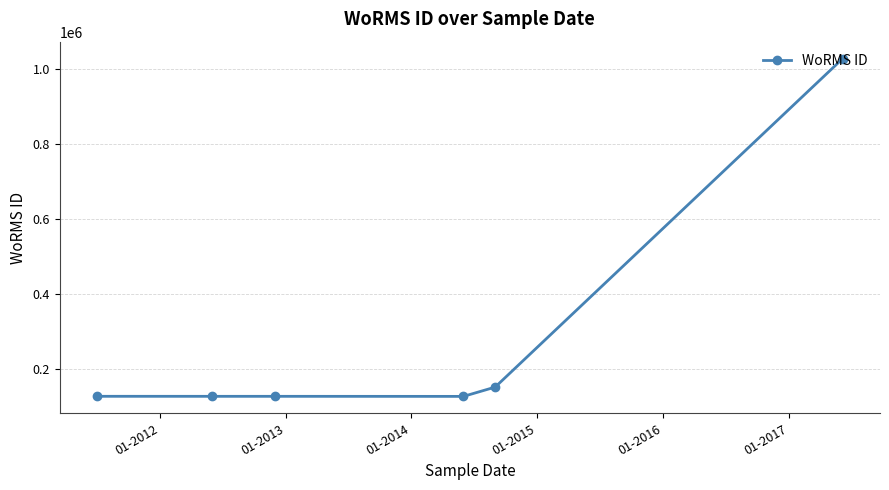

What is the value of the 4th point from the left?

126816